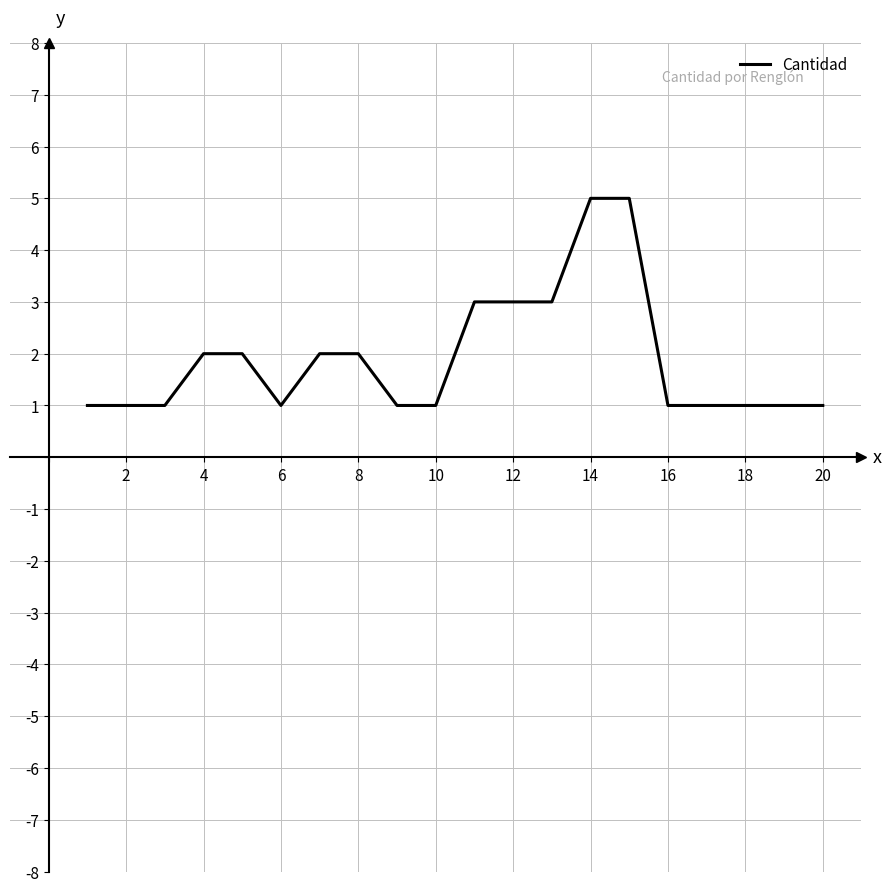

What is the greatest value displayed?

5.0